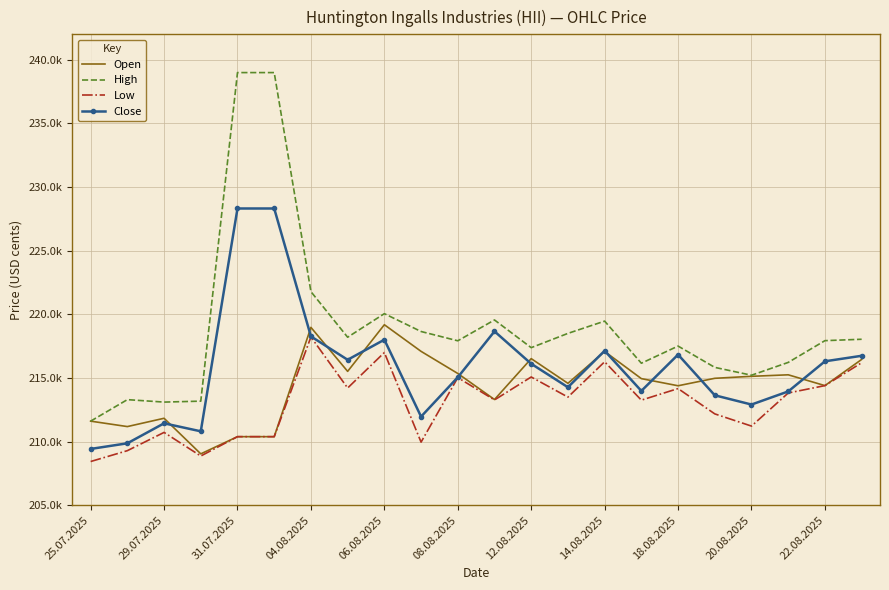

How many intersections are there between Open and Close?

11